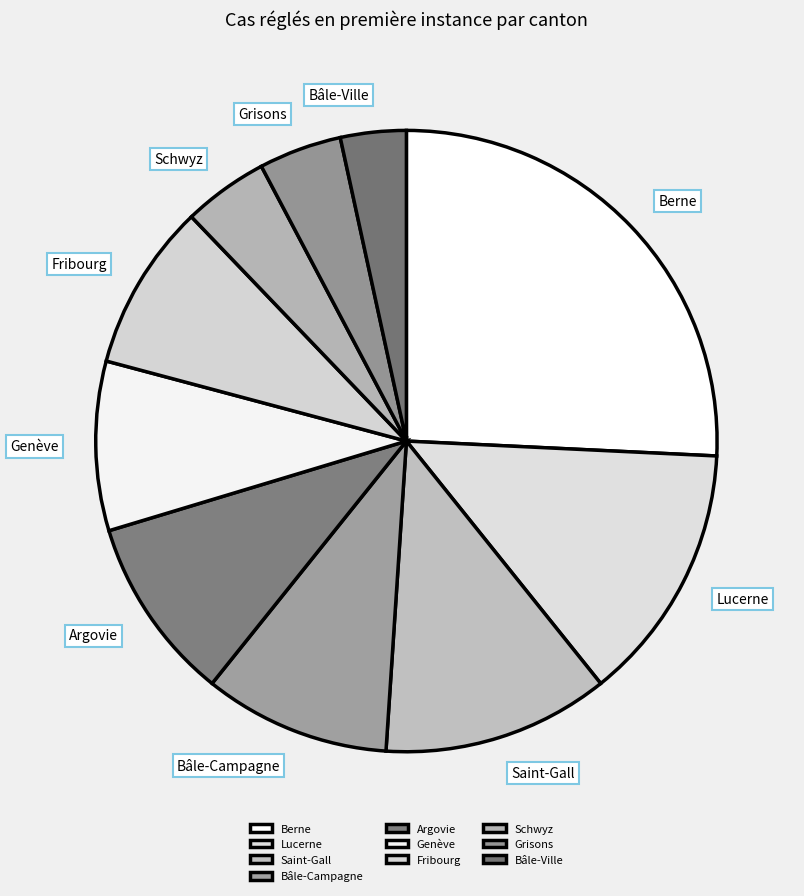

Does any single category account for the majority?

No